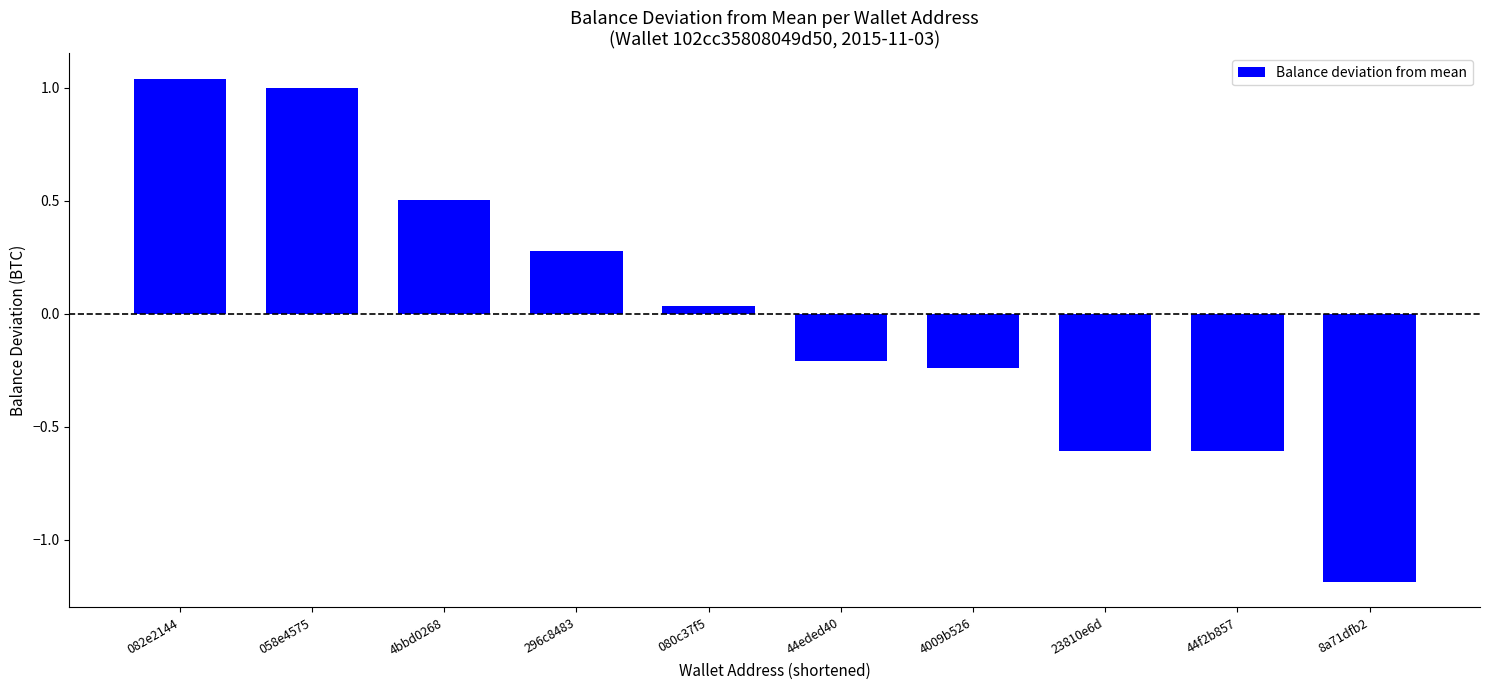

Read the value at 44f2b857.

-0.6